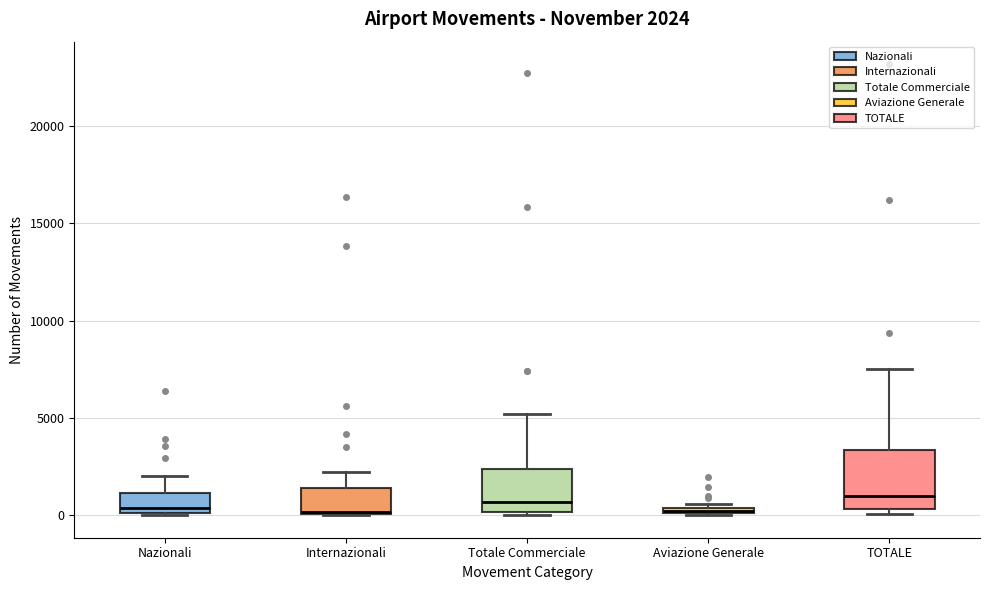

Comparing the boxes themselves (not the whiskers), which one is the tallest?

TOTALE